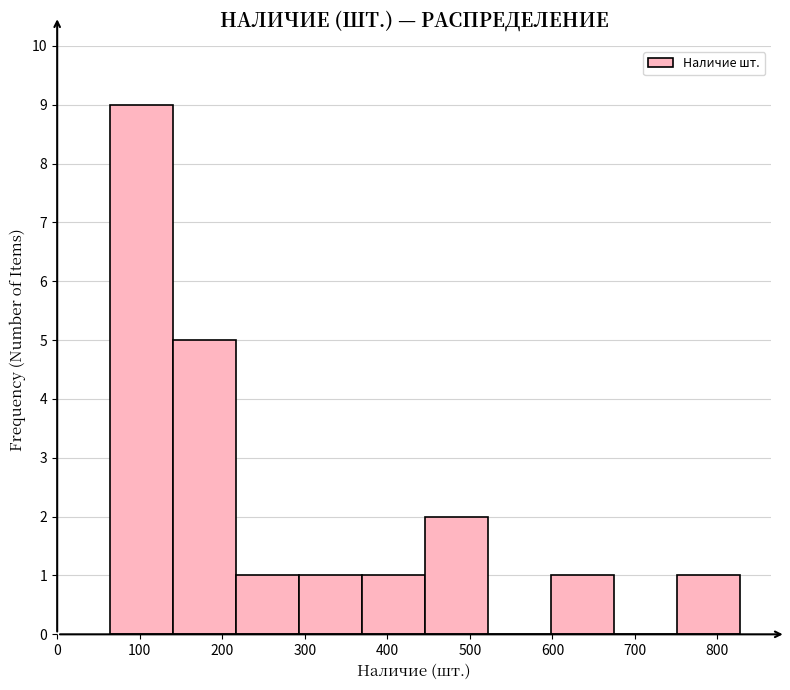

Over which range of the x-axis is the bar tallest?

60 to 140